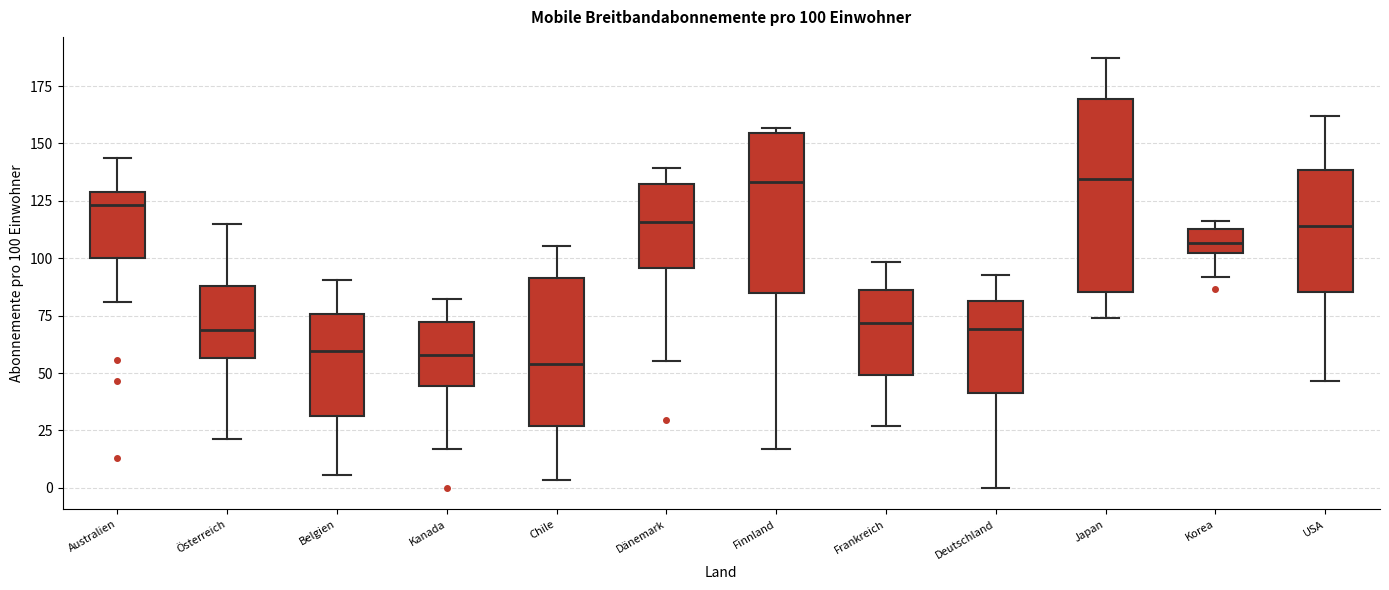

Comparing the boxes themselves (not the whiskers), which one is the tallest?

Japan